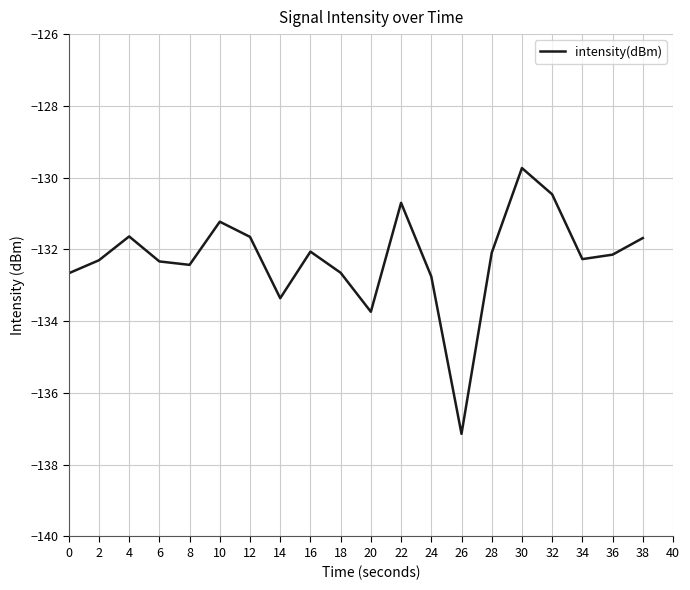

Is this an area chart (filled region under the line)?

No